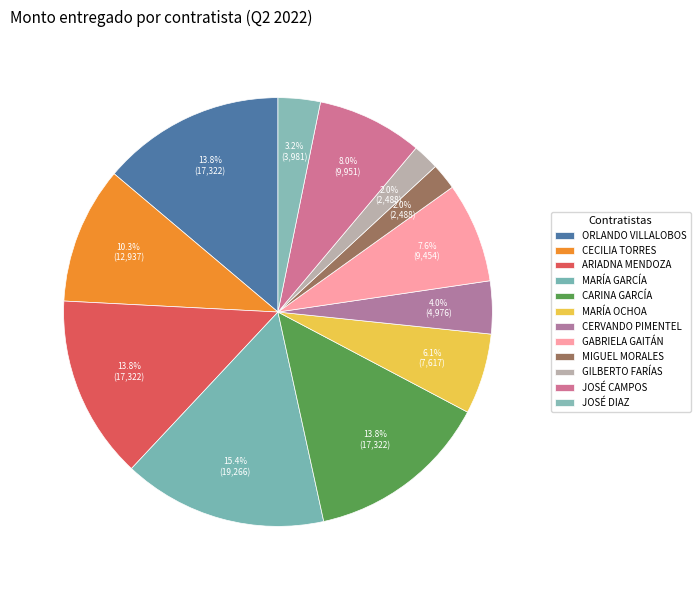

Is there any slice that represents more than half of the pie?

No